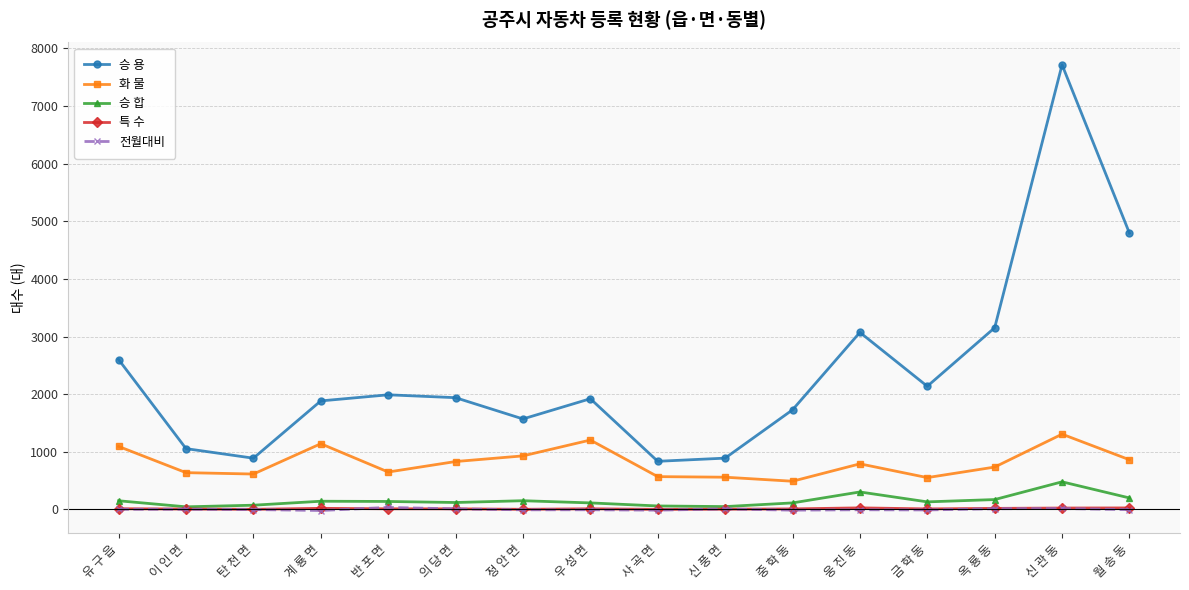

What is the smallest value displayed?

-19